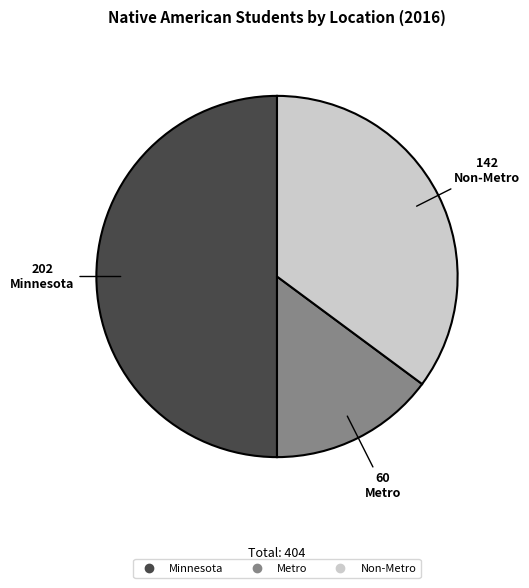

Approximately how many times larger is the value at Non-Metro compared to Metro?

2.4